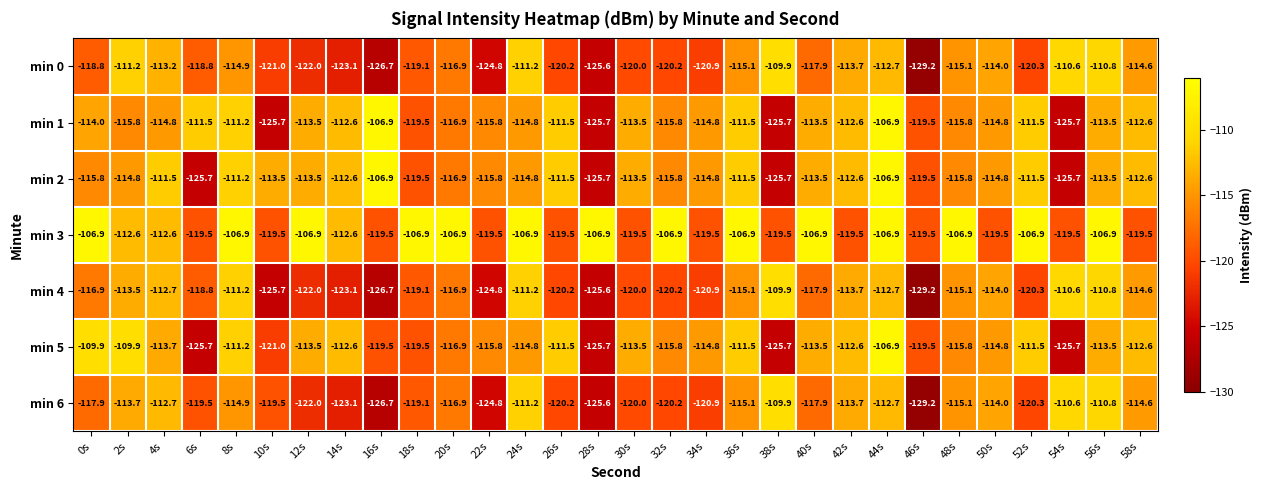

True or false: min 3 has a value of -106.9 at 24s.

True